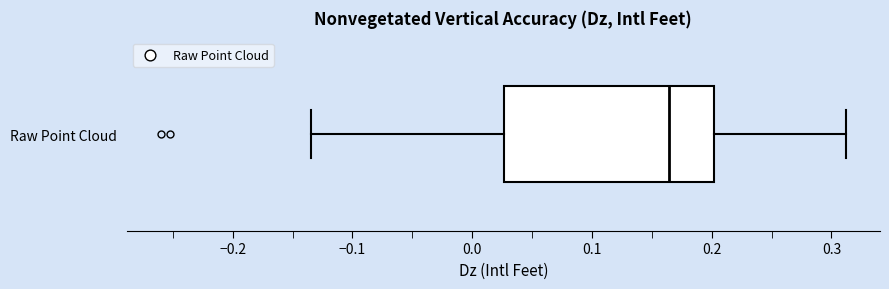

Where does the right whisker of the box for Raw Point Cloud end on the x-axis? The values are not printed on the chart, so give them approximately, as read against the axis.

0.31